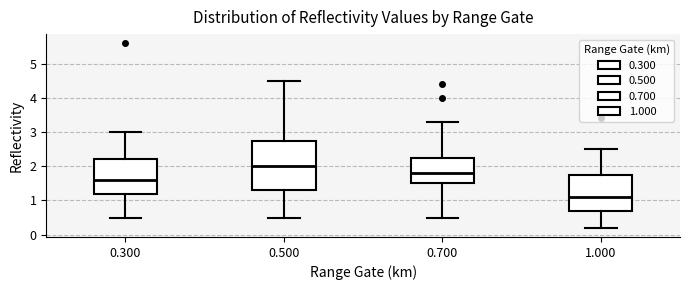

Which box is the tallest, from its lower edge to its upper edge?

0.500